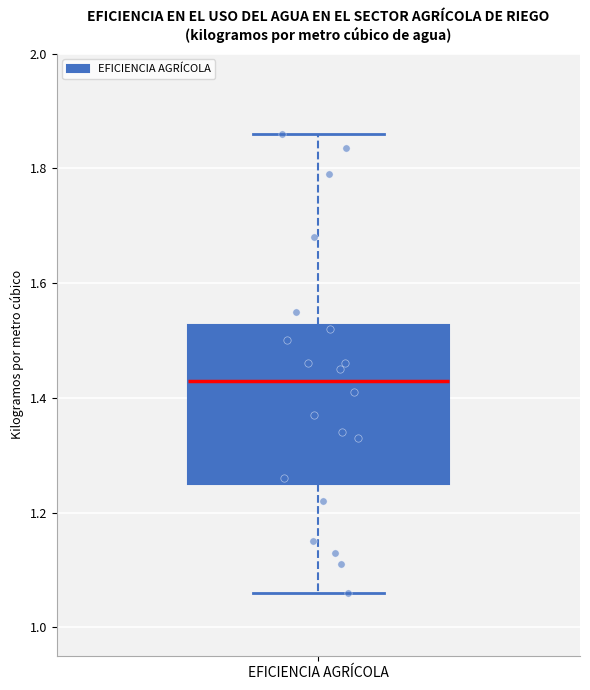

Where is the upper edge of the box for EFICIENCIA AGRÍCOLA on the y-axis? The values are not printed on the chart, so give them approximately, as read against the axis.

1.52